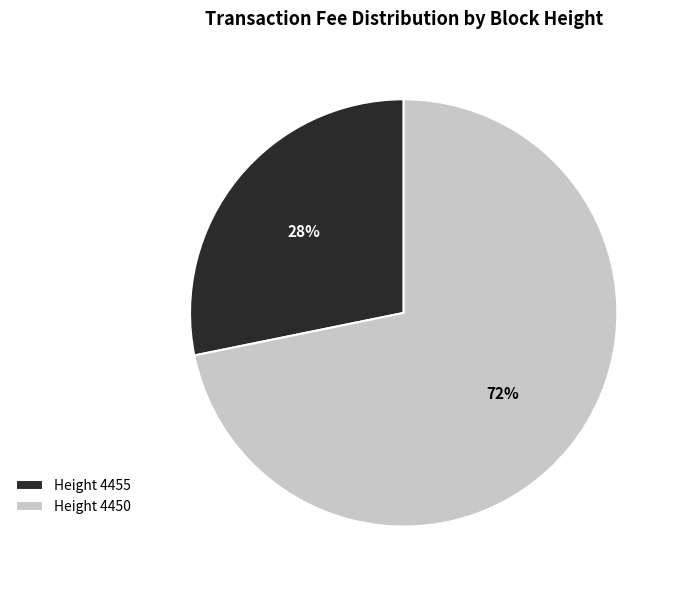

Combined, do Height 4450 and Height 4455 account for over 50%?

Yes